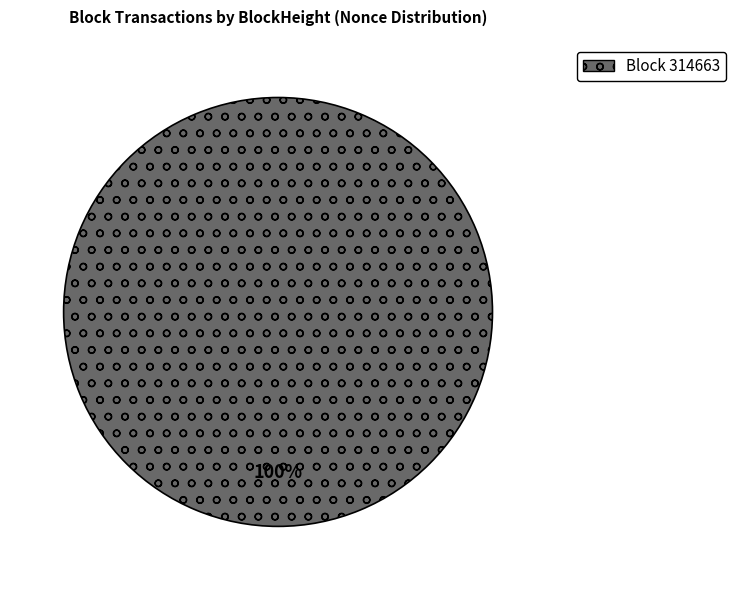

Is there a majority slice in this chart?

Yes